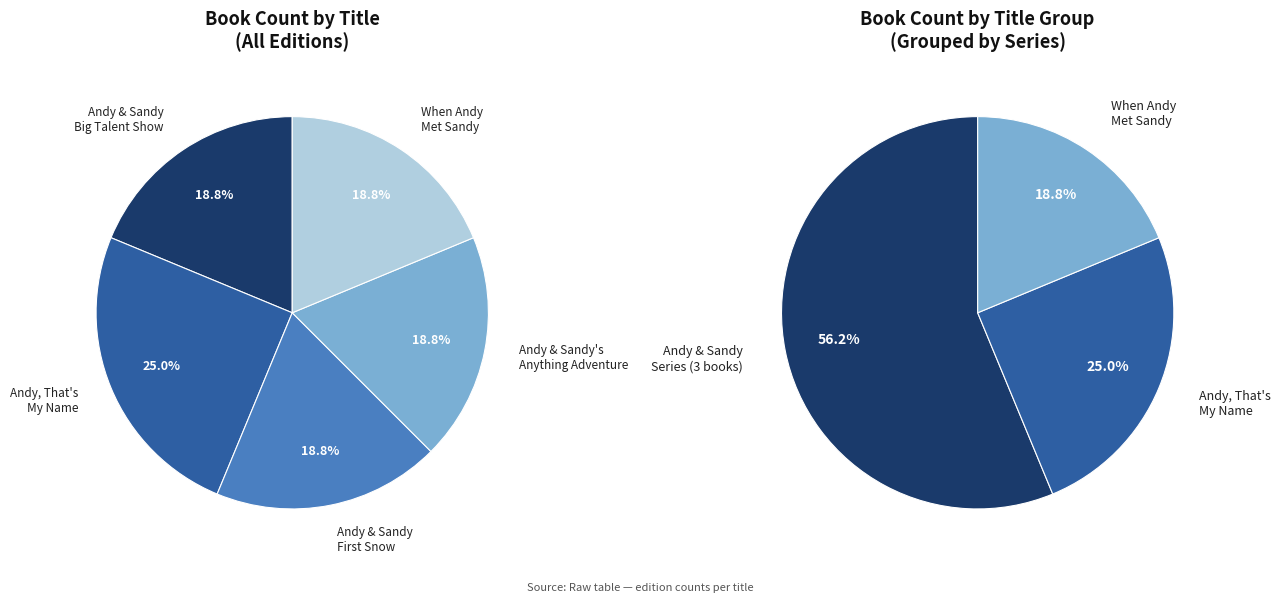

To the nearest percent, what percentage of the pie is Andy & Sandy's Anything Adventure?

19%